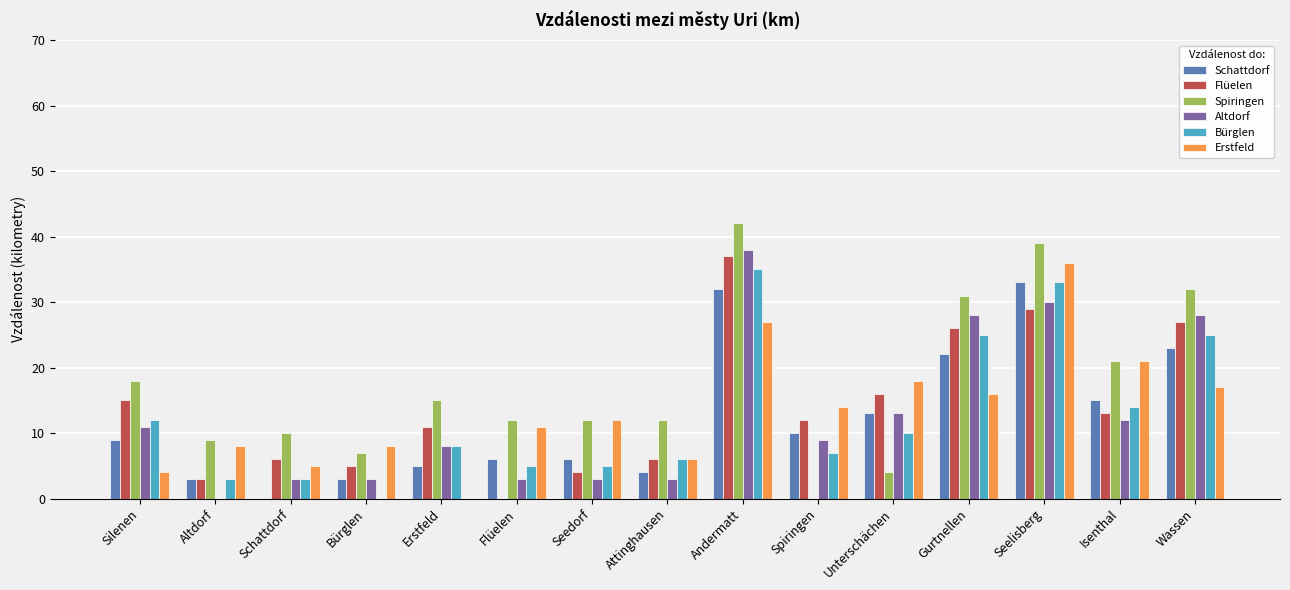

The value of Erstfeld at Schattdorf is 2. True or false?

False